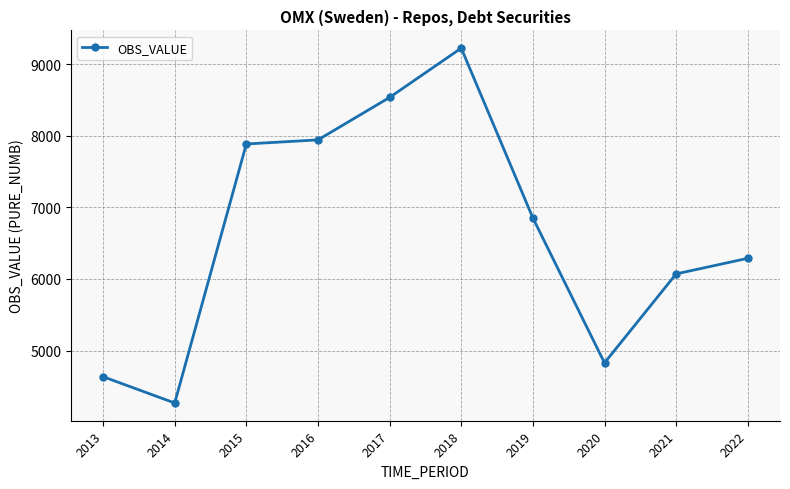

Is it true that the value at 2014 is 7640.2?

False